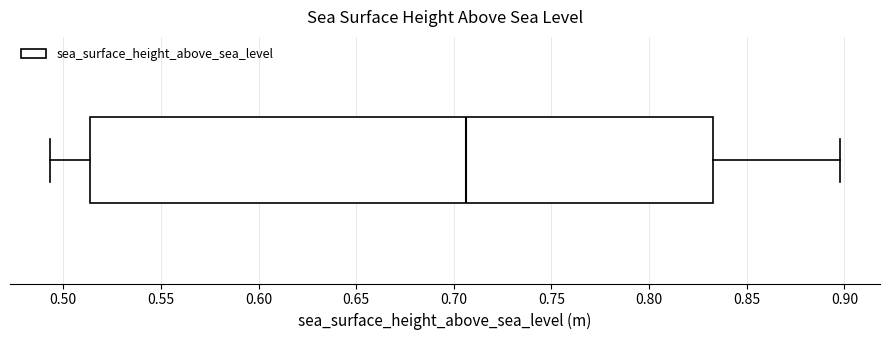

Transcribe this box plot: give where the median line is, the range the box spans, and where the two whiskers end, as read against the x-axis. The values are not printed on the chart, so give them approximately, as read against the axis.

median 0.705, box 0.515 to 0.835, whiskers 0.495 to 0.900